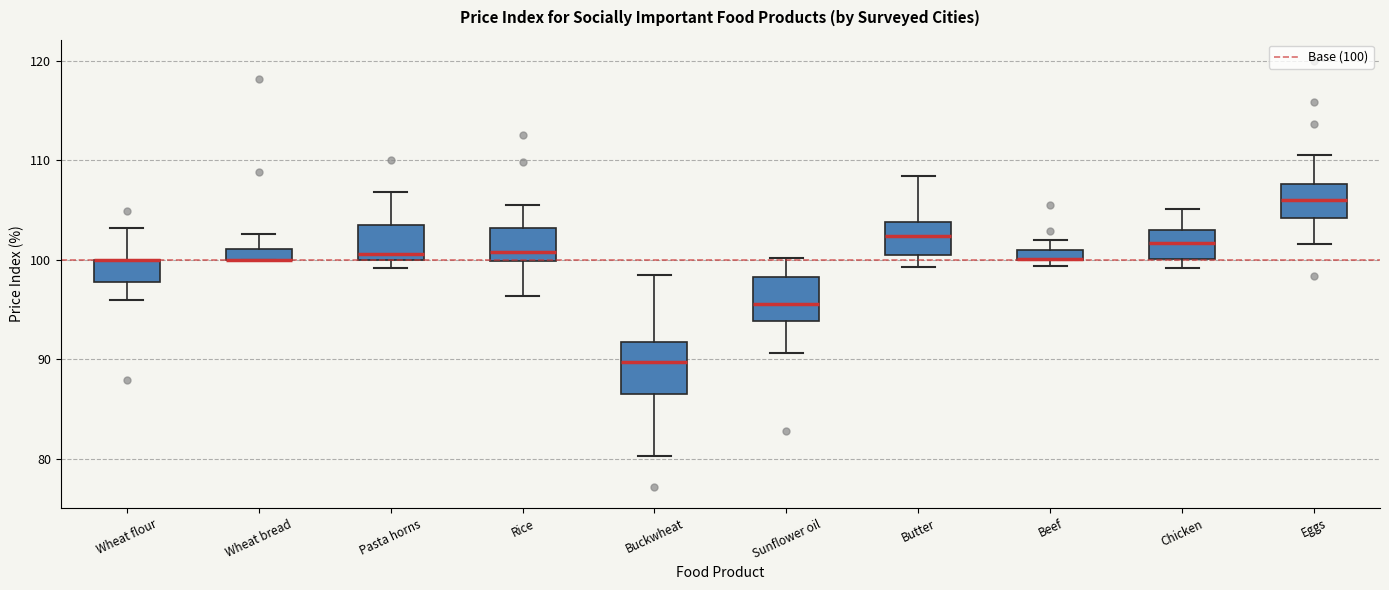

Where is the upper edge of the box for Pasta horns on the y-axis? The values are not printed on the chart, so give them approximately, as read against the axis.

104